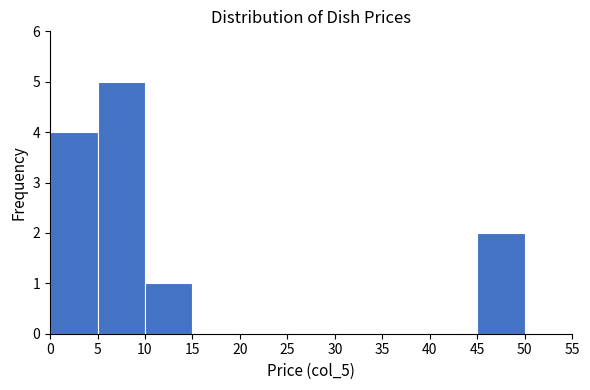

Reading left to right, list every bar in this chart as the range it spans on the x-axis followed by its height. The values are not printed on the chart, so give them approximately, as read against the axis.

0 to 5: 4
5 to 10: 5
10 to 15: 1
15 to 20: 0
20 to 25: 0
25 to 30: 0
30 to 35: 0
35 to 40: 0
40 to 45: 0
45 to 50: 2
50 to 55: 0